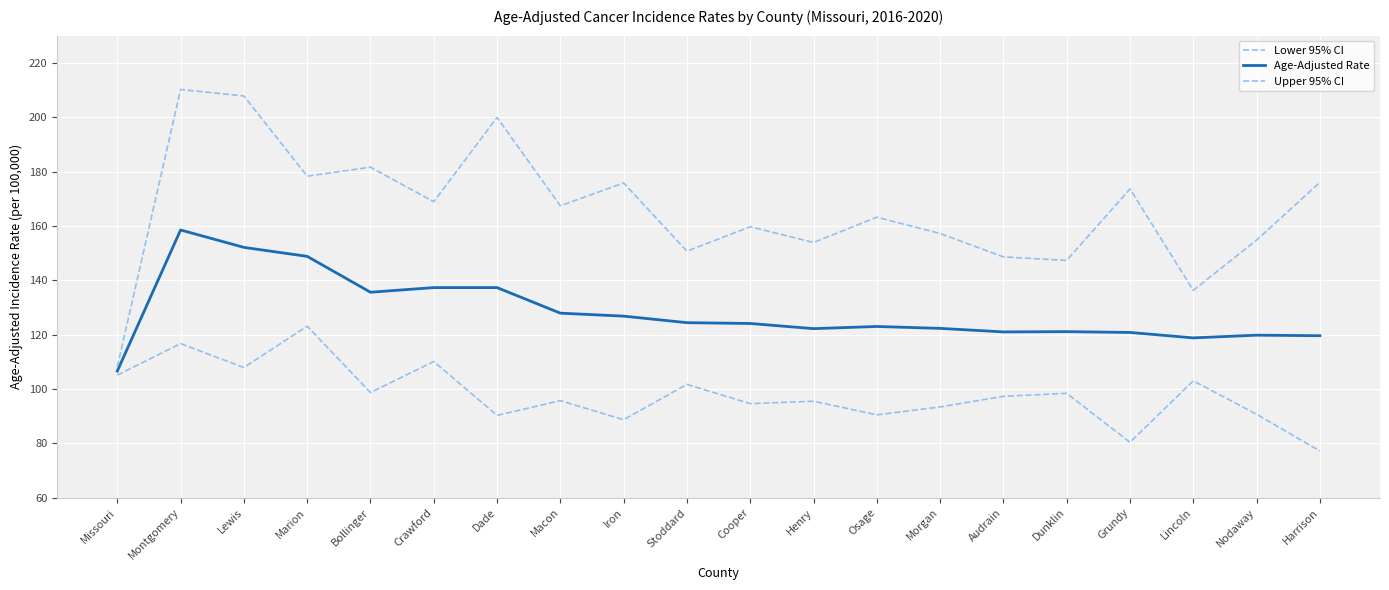

How many lines are shown in the chart?

3